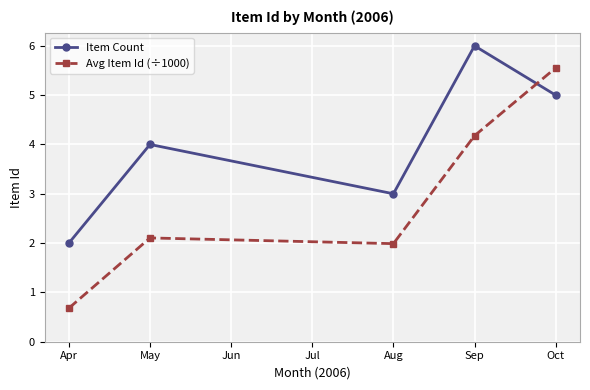

In Item Count, how many points are higher than both neighbors (excluding endpoints)?

2